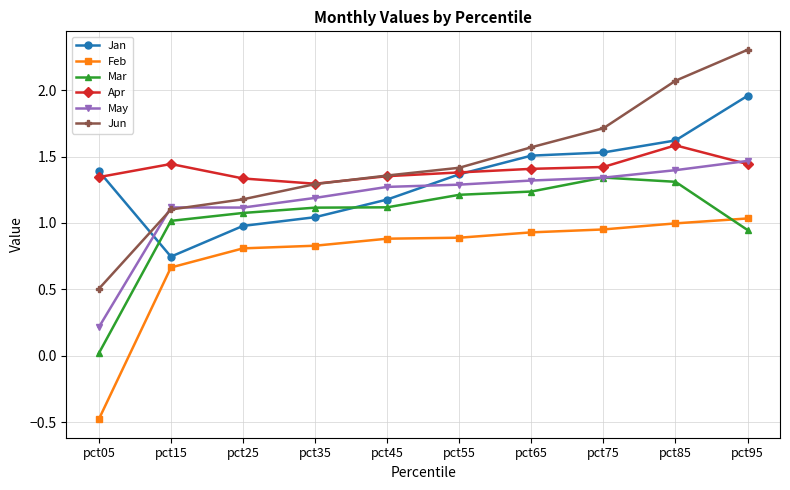

True or false: Feb and Apr intersect in this chart.

False